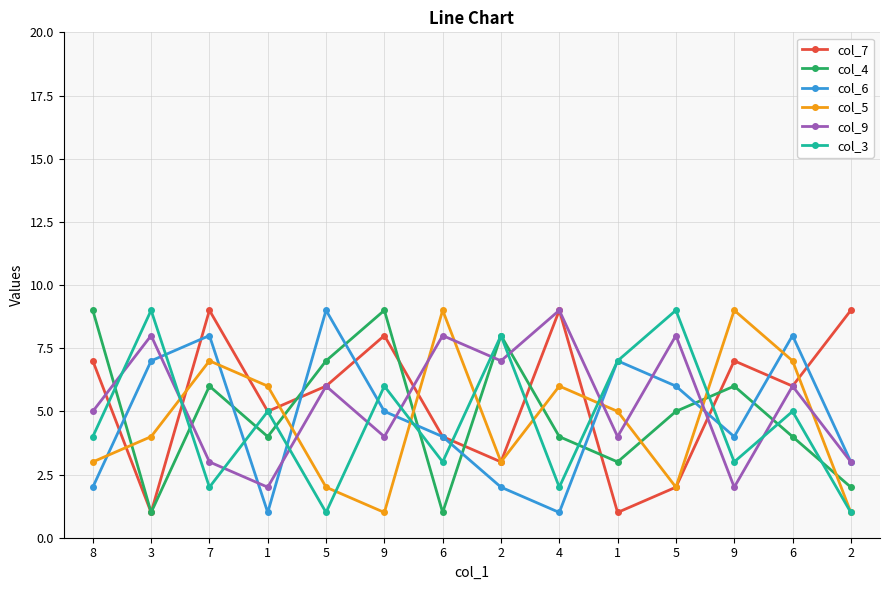

Count the col_9 values in the range 3 to 8.

11